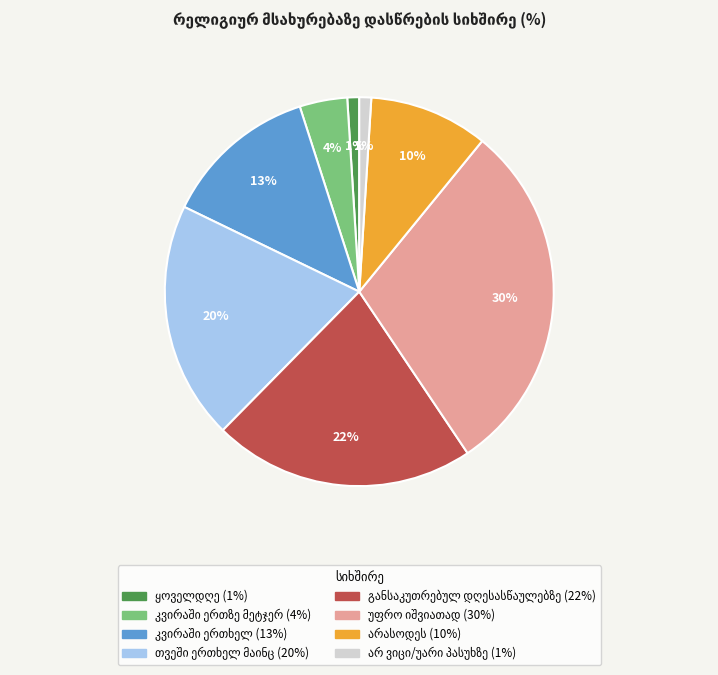

Is there a majority slice in this chart?

No